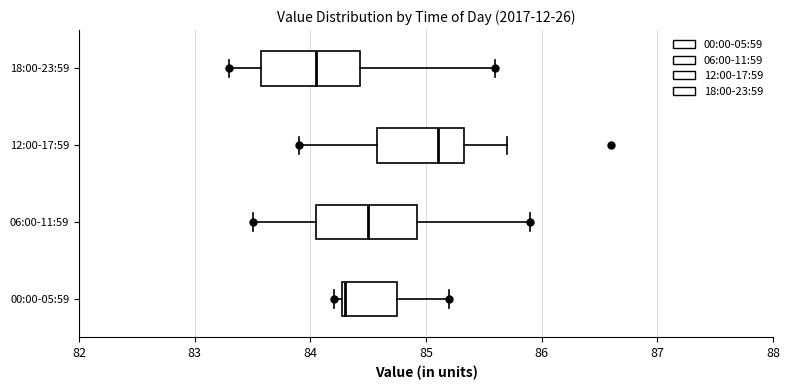

Reading bottom to top, read every box against the x-axis: the position of its median line, the range the box covers, and the ends of its whiskers. The values are not printed on the chart, so give them approximately, as read against the axis.

00:00-05:59: median 84.3, box 84.3 to 84.8, whiskers 84.2 to 85.2
06:00-11:59: median 84.5, box 84.1 to 84.9, whiskers 83.5 to 85.9
12:00-17:59: median 85.1, box 84.6 to 85.3, whiskers 83.9 to 85.7
18:00-23:59: median 84.1, box 83.6 to 84.4, whiskers 83.3 to 85.6